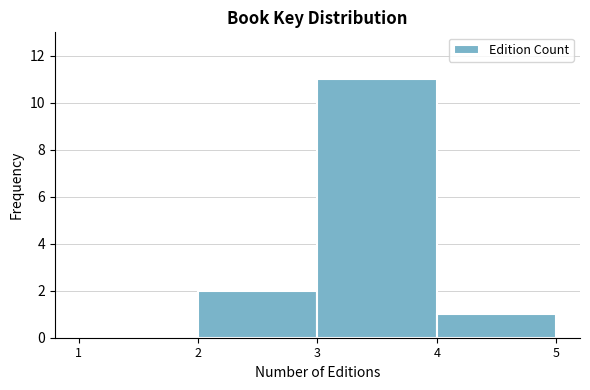

Reading left to right, list every bar in this chart as the range it spans on the x-axis followed by its height. The values are not printed on the chart, so give them approximately, as read against the axis.

1 to 2: 0
2 to 3: 2
3 to 4: 11
4 to 5: 1